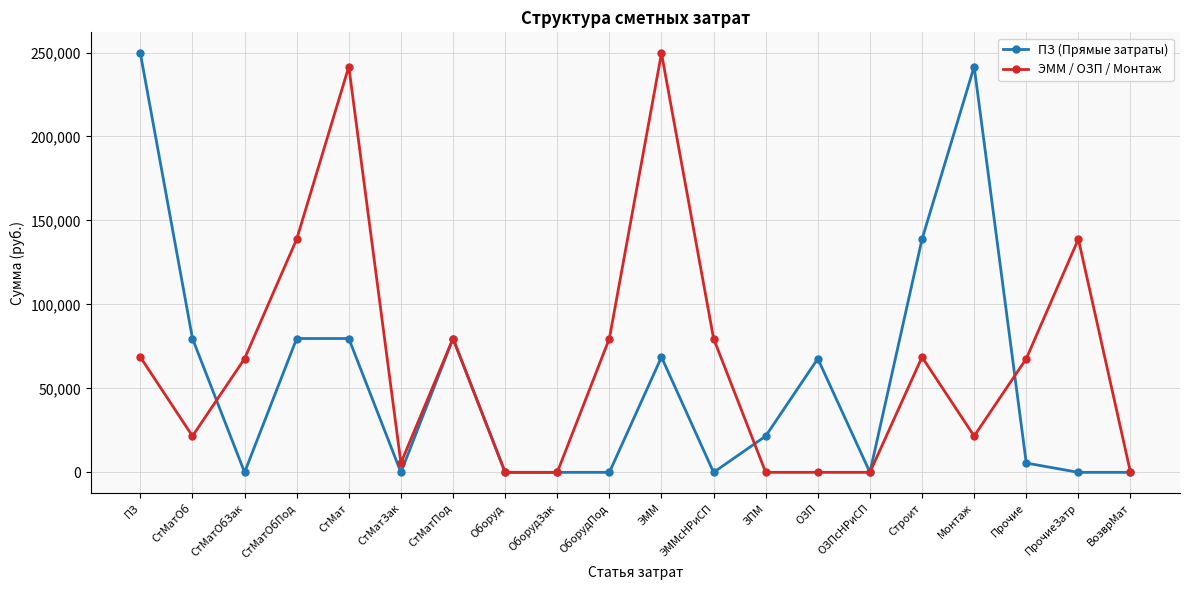

List the series in order of their overall mean, highest first.

ЭММ / ОЗП / Монтаж, ПЗ (Прямые затраты)